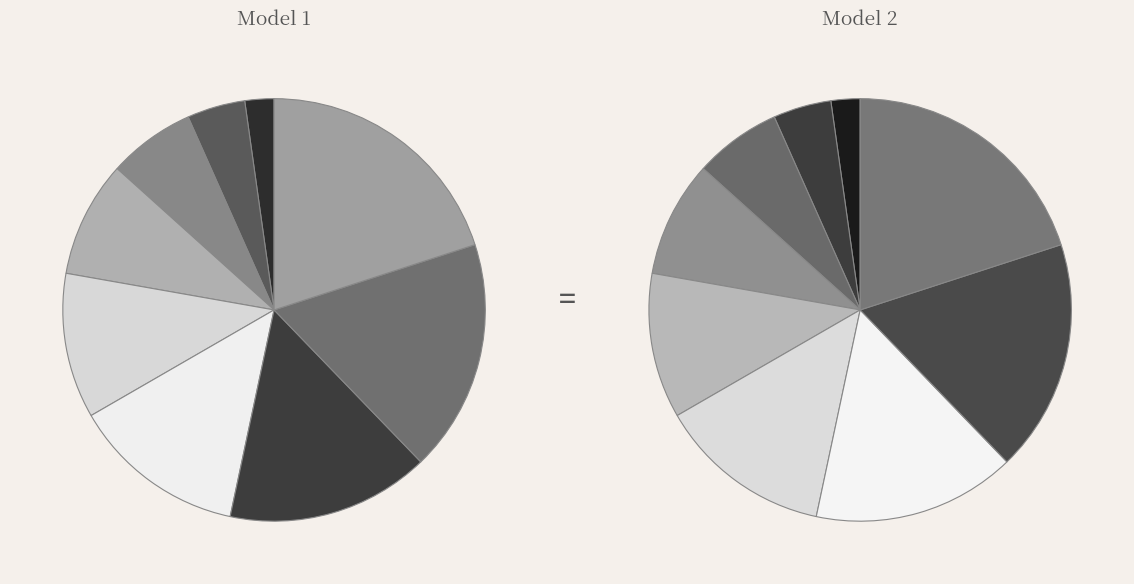

To the nearest percent, what is the combined percentage of Пр.B Эл.5 and Пр.B Эл.7?

27%